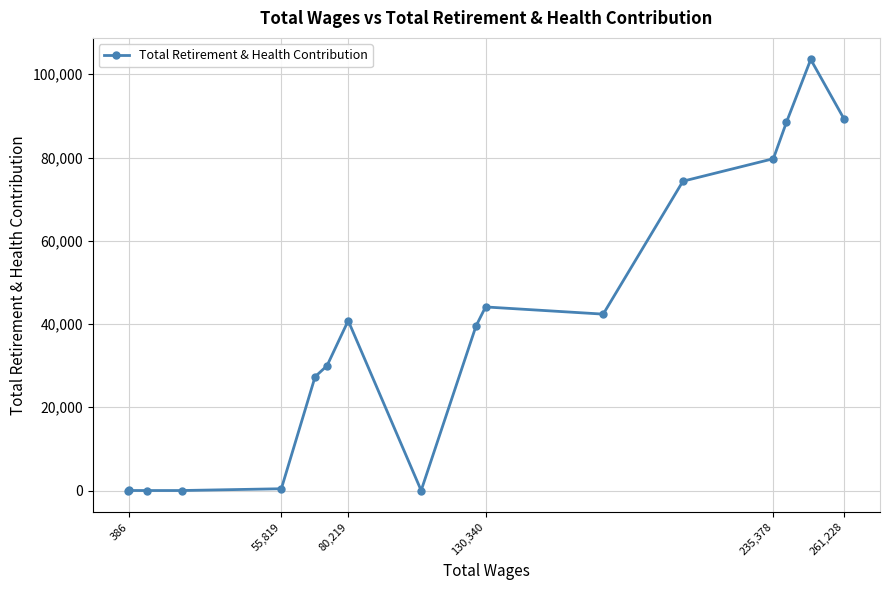

What is the greatest value displayed?

103563